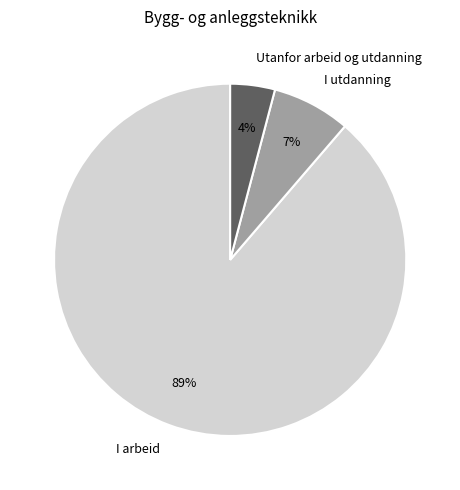

Is there a majority slice in this chart?

Yes